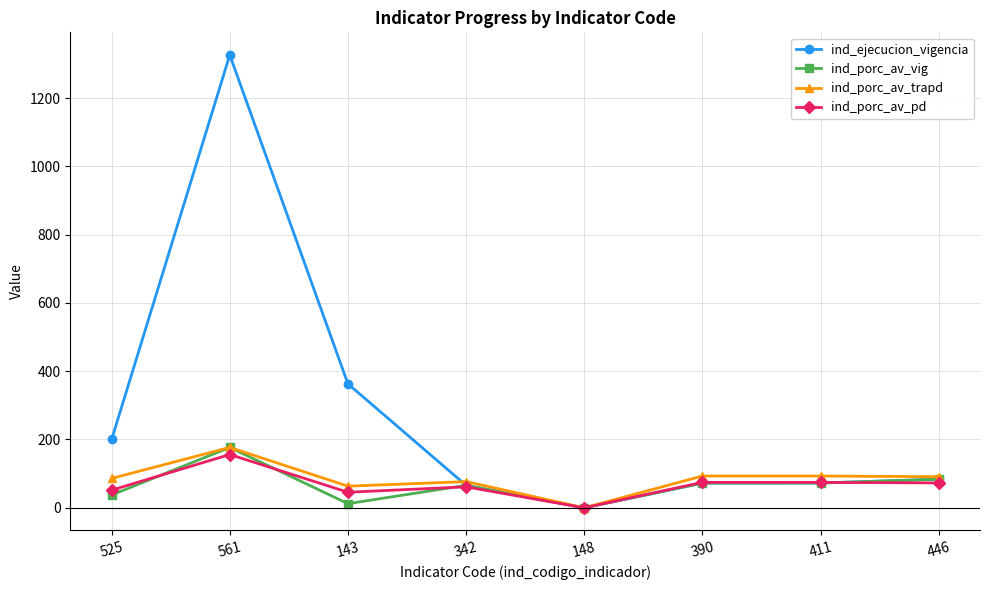

Which series has the largest total across all categories?

ind_ejecucion_vigencia